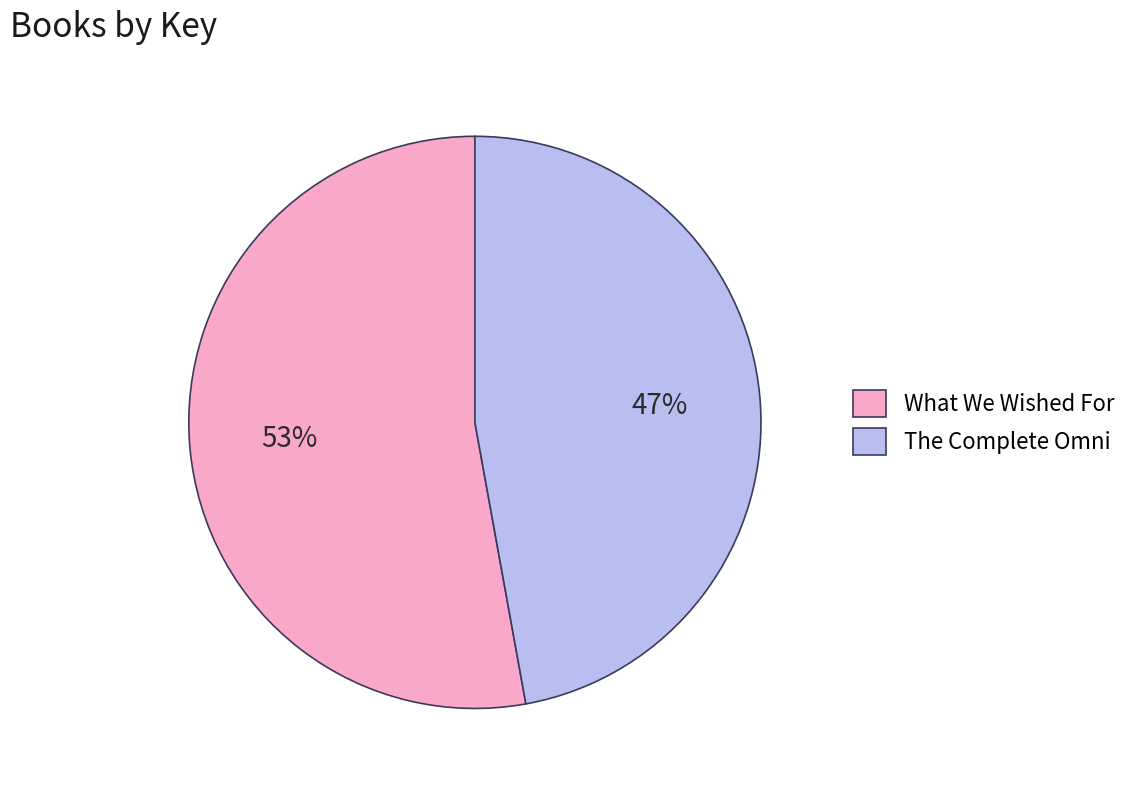

How many slices are in this pie chart?

2